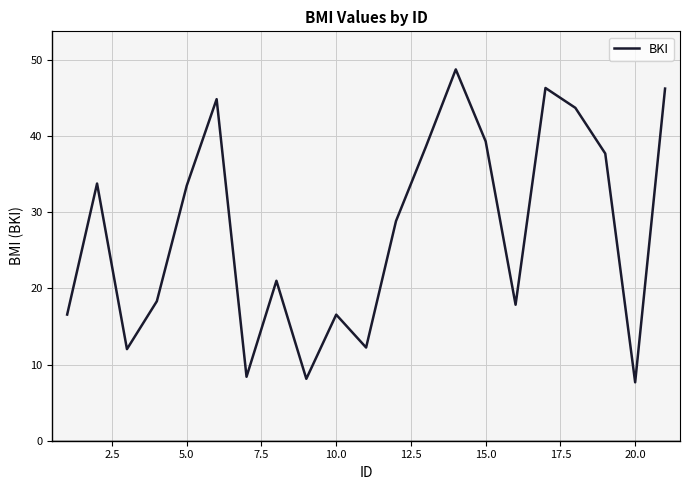

What is the difference between the maximum and minimum values?

41.1